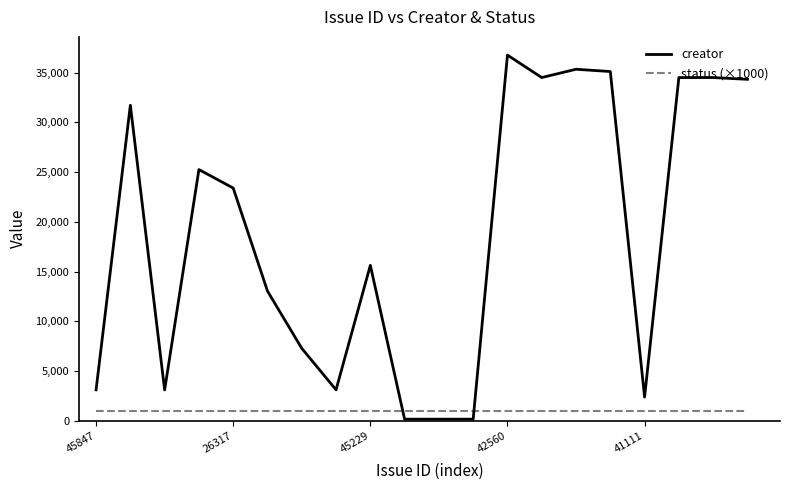

Which series has the largest total across all categories?

creator